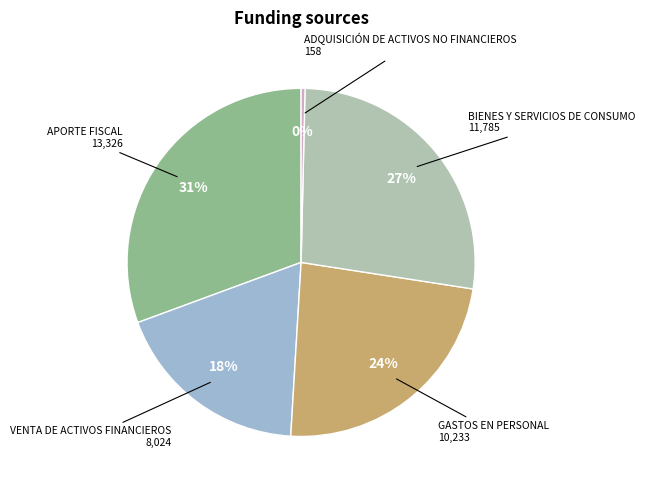

Which slice is the smallest?

ADQUISICIÓN DE ACTIVOS NO FINANCIEROS